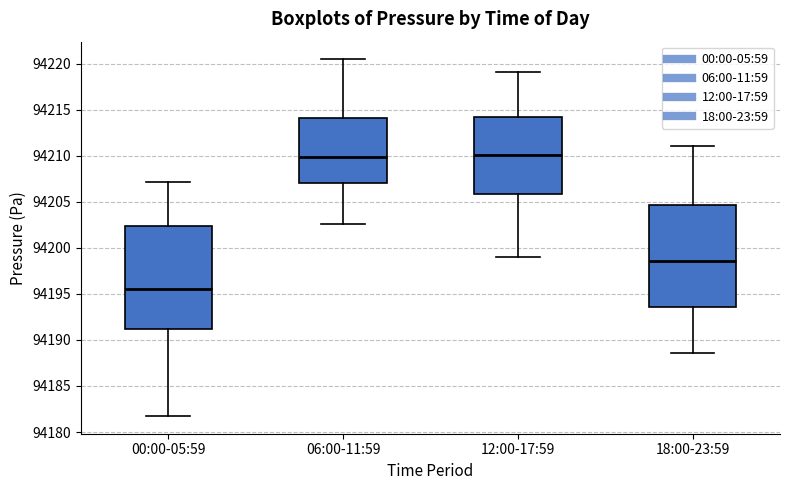

Reading left to right, transcribe this box plot: for each box, give where its median line is, the range the box spans, and where its two whiskers end, as read against the y-axis. The values are not printed on the chart, so give them approximately, as read against the axis.

00:00-05:59: median 94195.5, box 94191.0 to 94202.5, whiskers 94182.0 to 94207.0
06:00-11:59: median 94210.0, box 94207.0 to 94214.0, whiskers 94202.5 to 94220.5
12:00-17:59: median 94210.0, box 94206.0 to 94214.0, whiskers 94199.0 to 94219.0
18:00-23:59: median 94198.5, box 94193.5 to 94204.5, whiskers 94188.5 to 94211.0